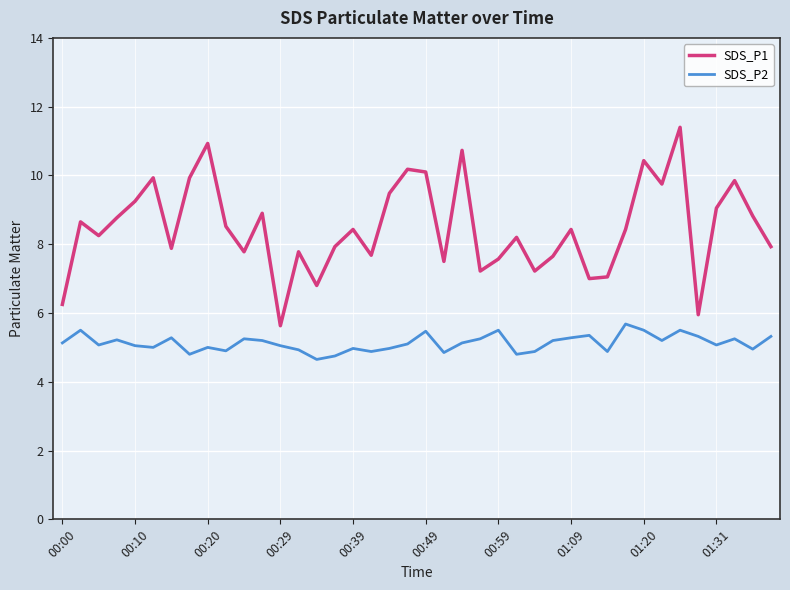

List the series in order of their peak value, lowest first.

SDS_P2, SDS_P1